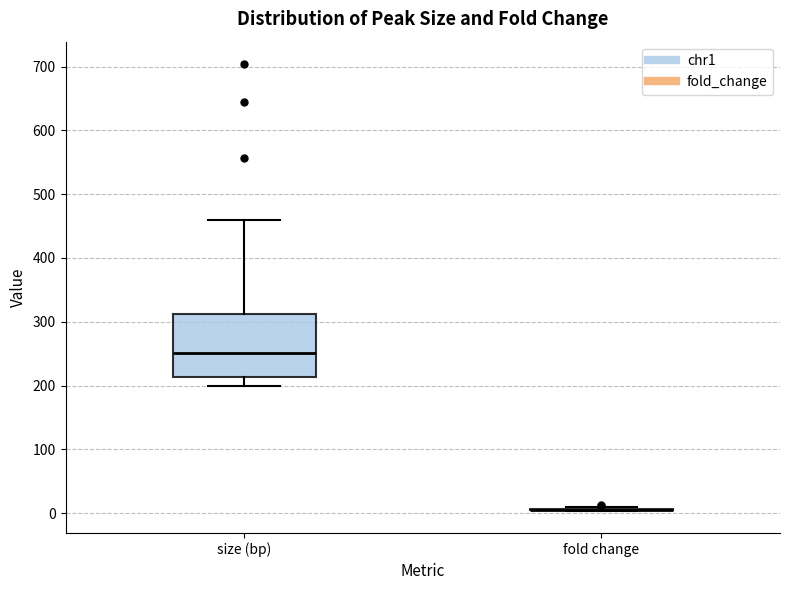

Comparing the boxes themselves (not the whiskers), which one is the tallest?

size (bp)